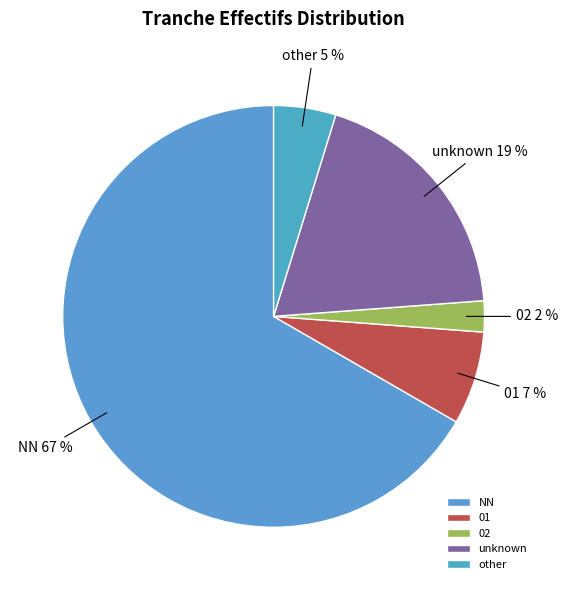

To the nearest percent, what is the combined percentage of 01 and NN?

74%